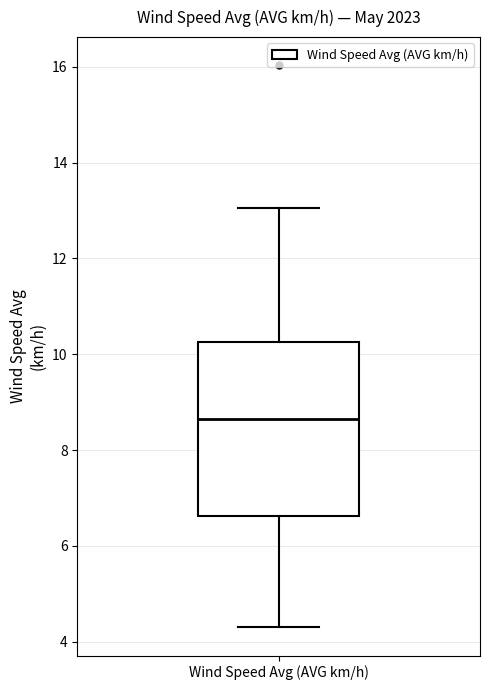

Read this box plot against the y-axis: the position of the median line, the range covered by the box, and the ends of both whiskers. The values are not printed on the chart, so give them approximately, as read against the axis.

median 8.6, box 6.6 to 10.2, whiskers 4.4 to 13.0